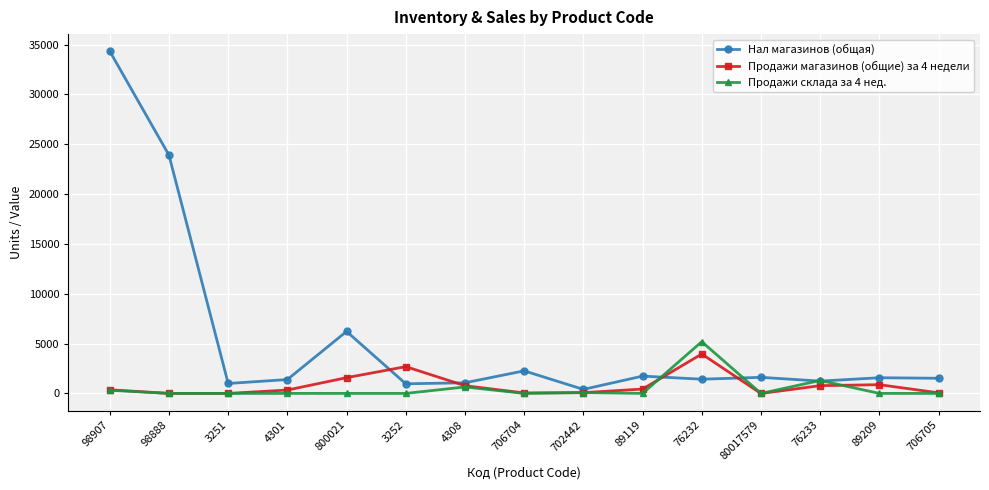

True or false: Продажи магазинов (общие) за 4 недели has more than 2 points higher than both neighbors.

True